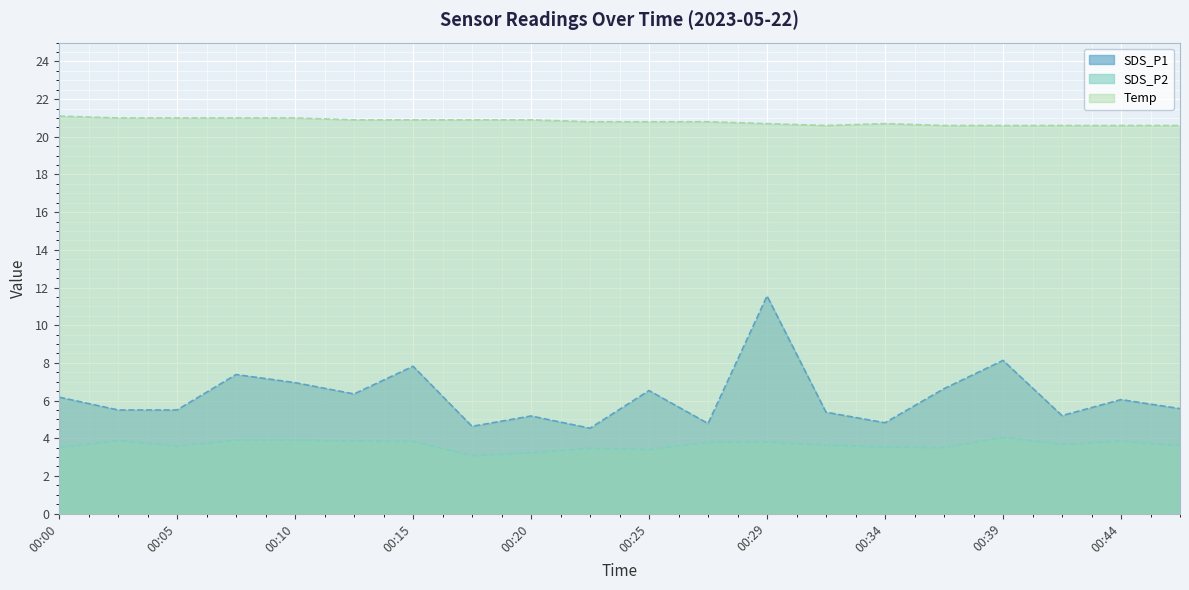

How many lines are shown in the chart?

3